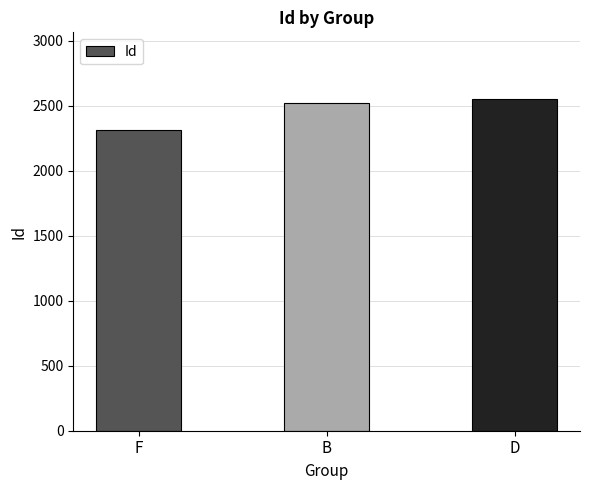

What is the ratio of the value at D to the value at F?

1.1